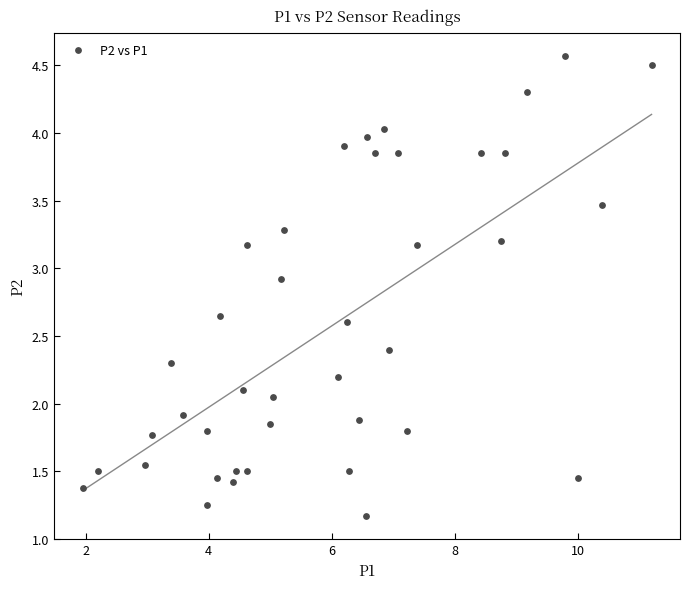

What is the range of X values (max minus min)?

9.2